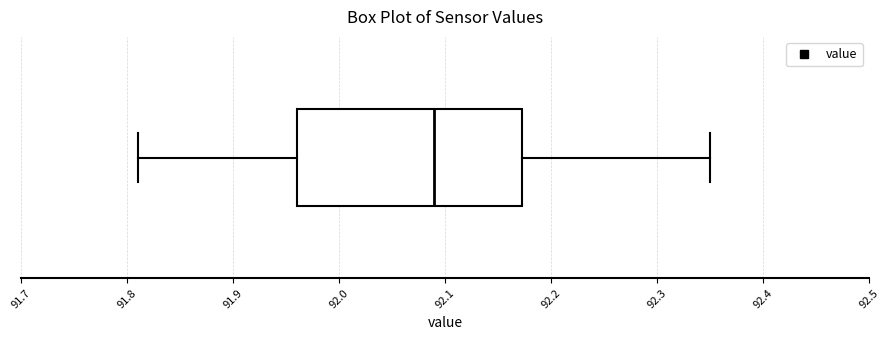

Where does the right whisker of the box end on the x-axis? The values are not printed on the chart, so give them approximately, as read against the axis.

92.35